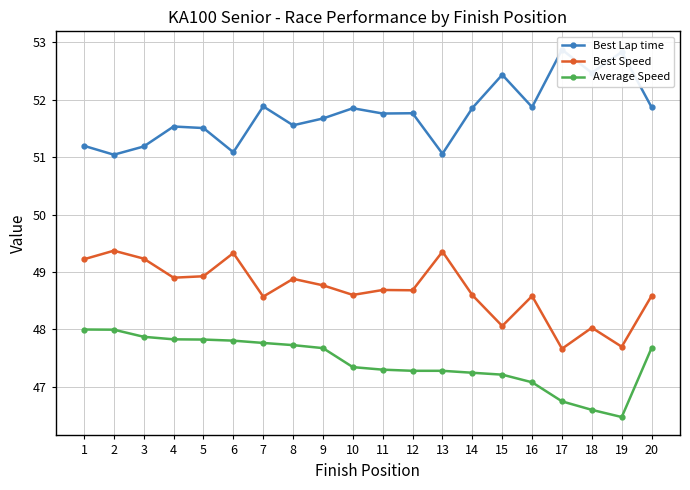

At which label is Best Speed closest to 48?

18